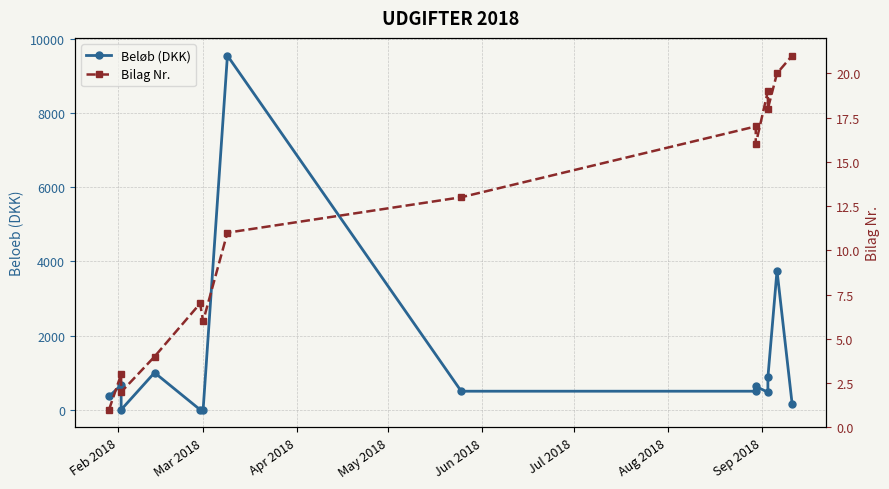

Which series has the largest range (max minus min)?

Beløb (DKK)